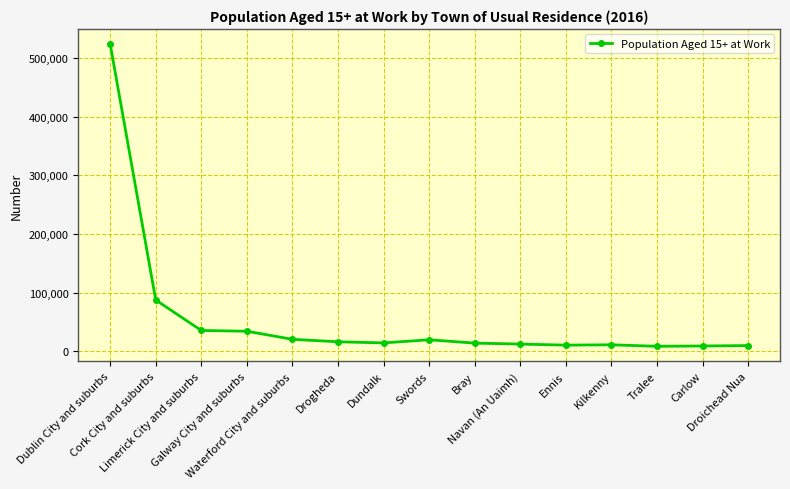

What is the maximum value shown in the chart?

524019